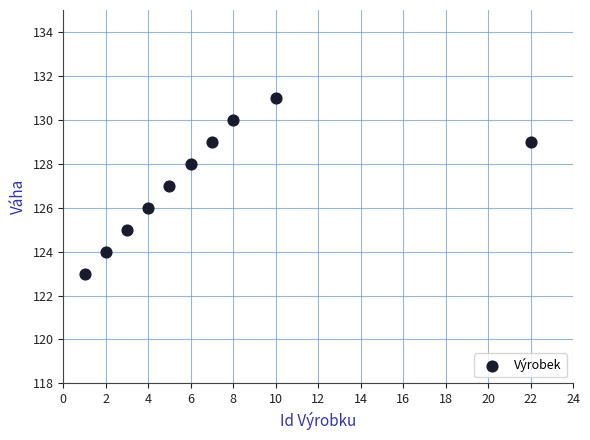

What is the range of Y values (max minus min)?

8